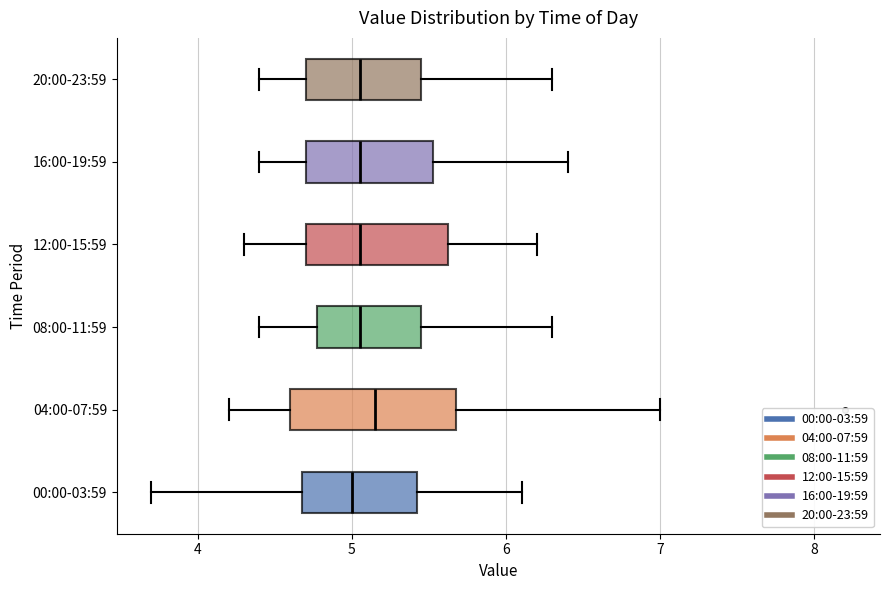

Which box is the widest, from its left edge to its right edge?

04:00-07:59